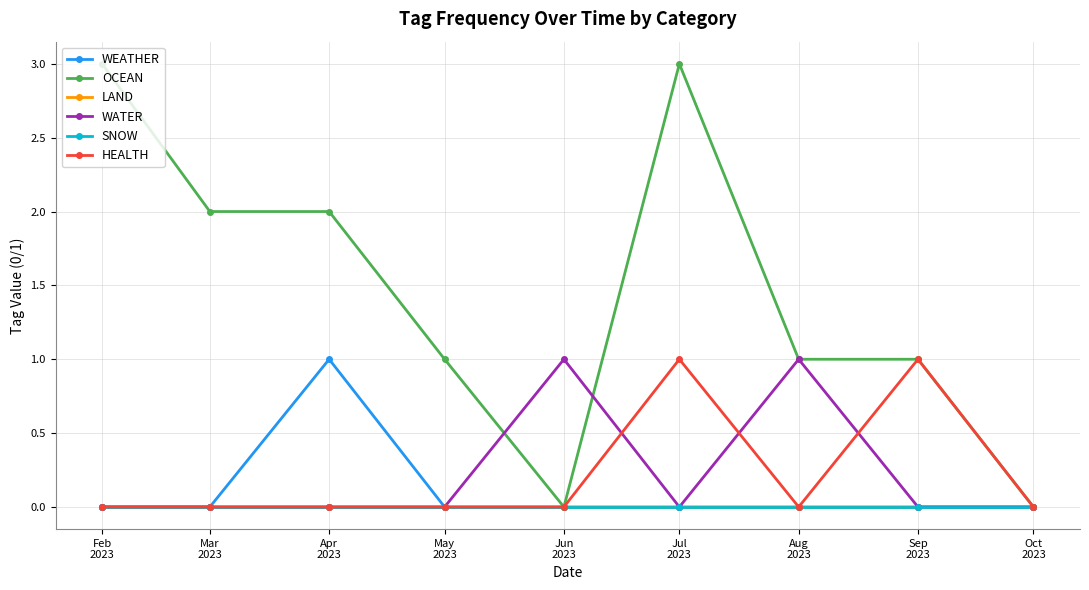

True or false: LAND and OCEAN intersect in this chart.

False